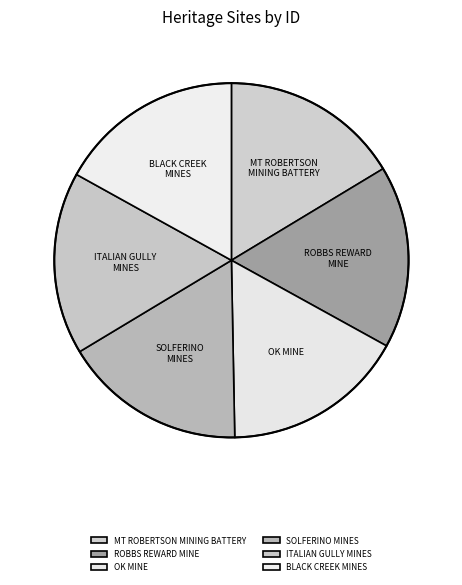

Combined, do BLACK CREEK MINES and OK MINE account for over 50%?

No